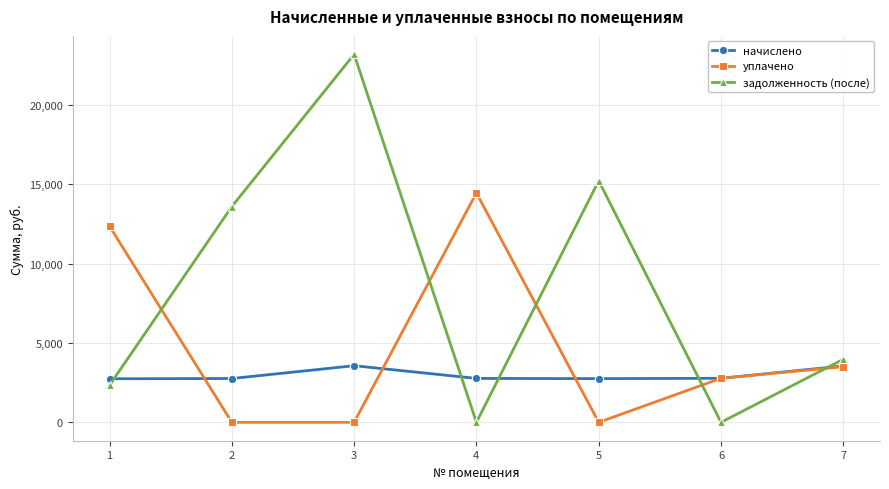

What is the value of the задолженность (после) point at the 5th from the left?

15213.2